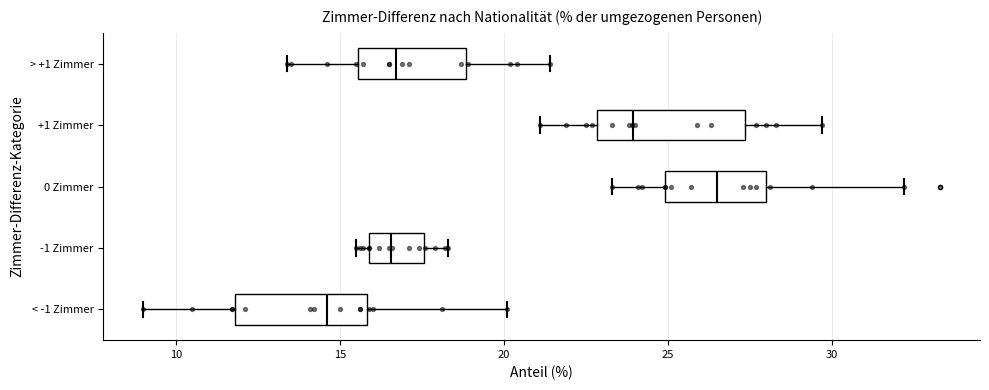

Which box has the furthest to the right median line?

0 Zimmer